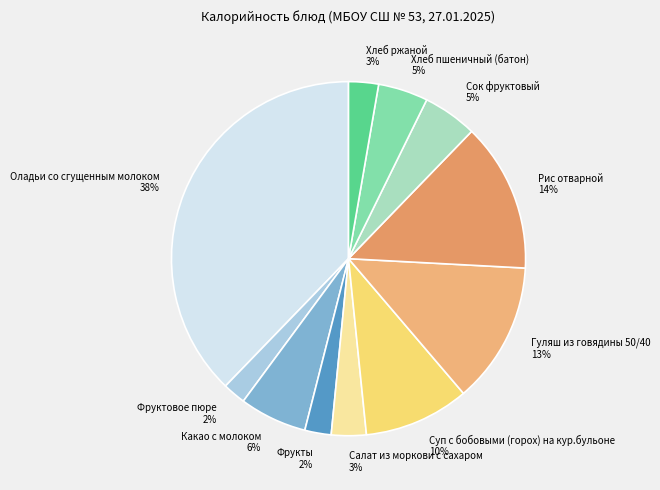

True or false: Хлеб ржаной accounts for 3% of the total.

True